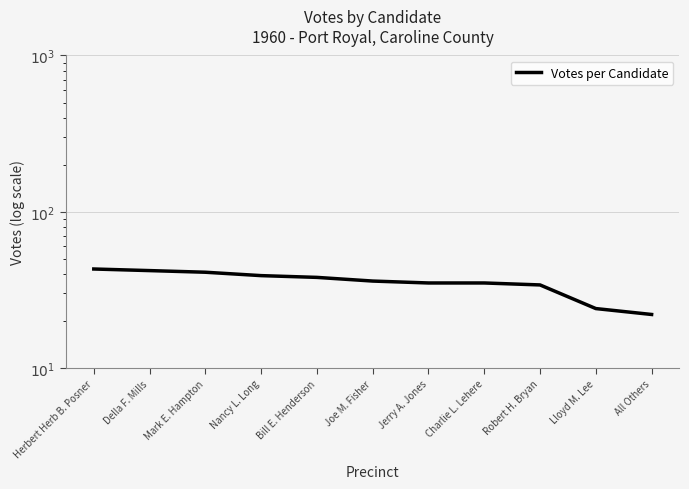

What is the value of the 2nd point from the left?

42